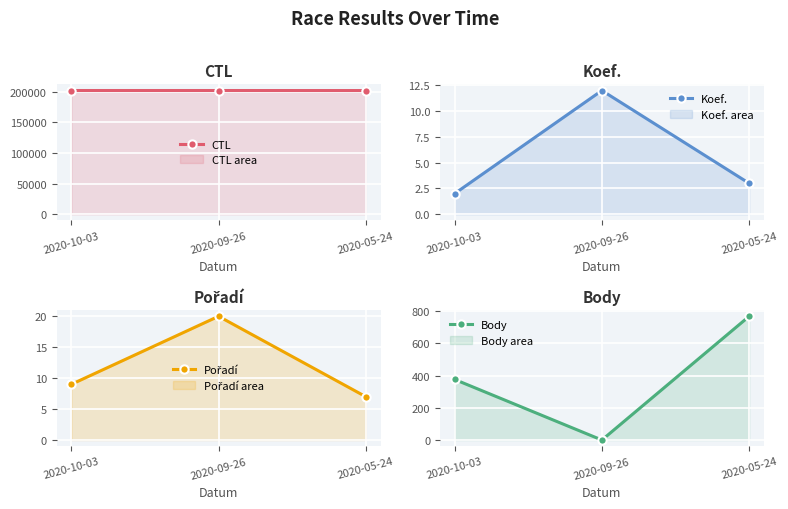

Which series has the largest range (max minus min)?

Body